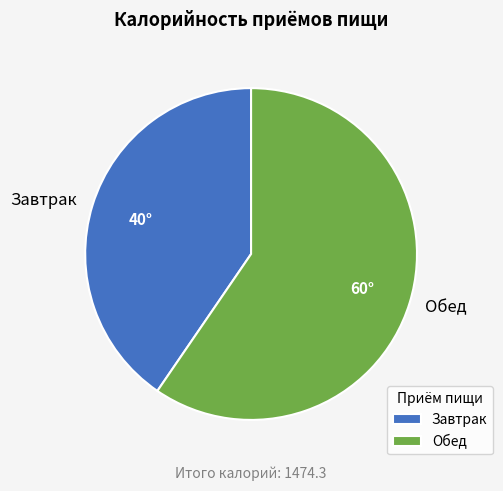

Does Завтрак account for over 50% of the chart?

No